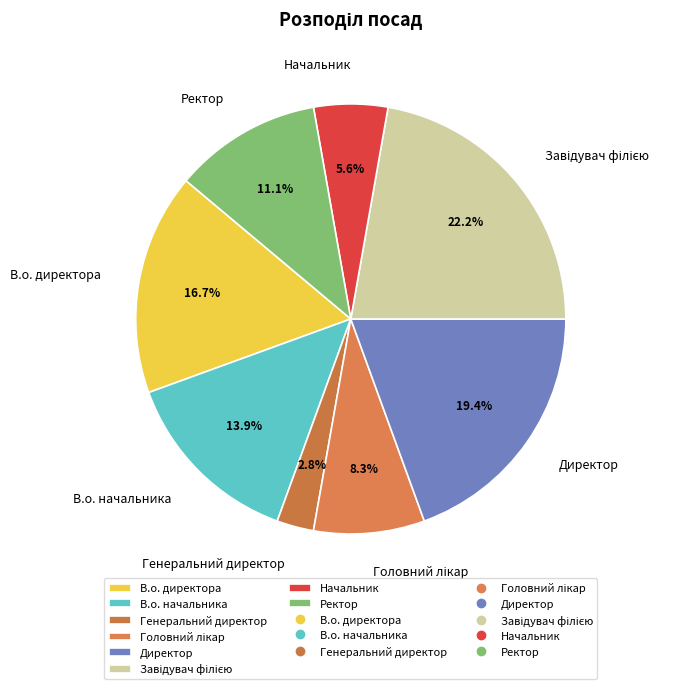

What percentage is NOT represented by В.о. начальника?

86.1%